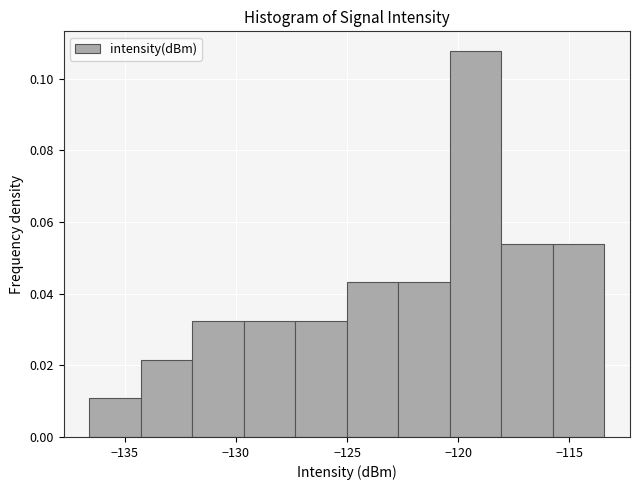

Reading left to right, transcribe this chart: for each bar, give the range it covers on the x-axis and its height. Neither the bar edges nor the heights are printed on the chart, so give them approximately, as read against the axes.

-136.5 to -134.5: 0.010
-134.5 to -132.0: 0.022
-132.0 to -129.5: 0.032
-129.5 to -127.5: 0.032
-127.5 to -125.0: 0.032
-125.0 to -122.5: 0.044
-122.5 to -120.5: 0.044
-120.5 to -118.0: 0.108
-118.0 to -115.5: 0.054
-115.5 to -113.5: 0.054